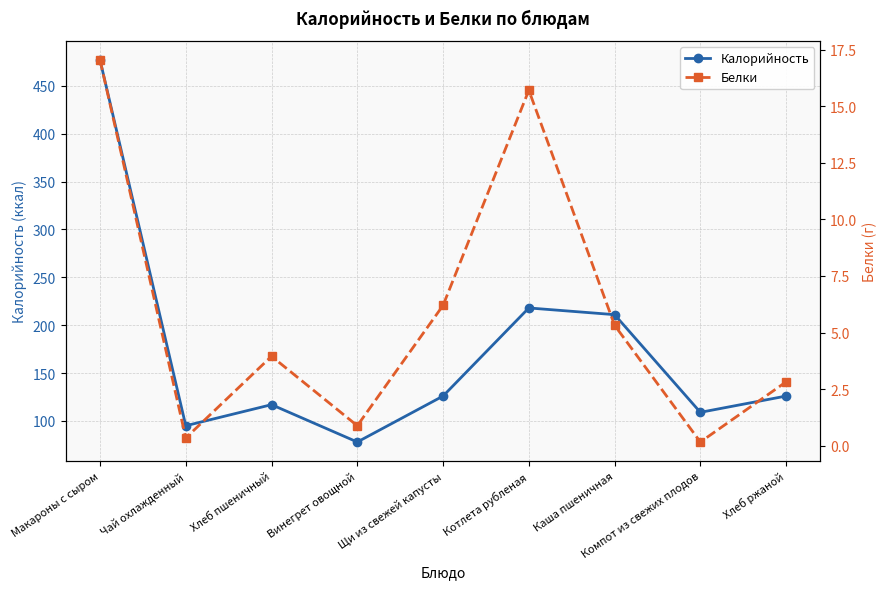

True or false: Калорийность and Белки cross at least once.

False